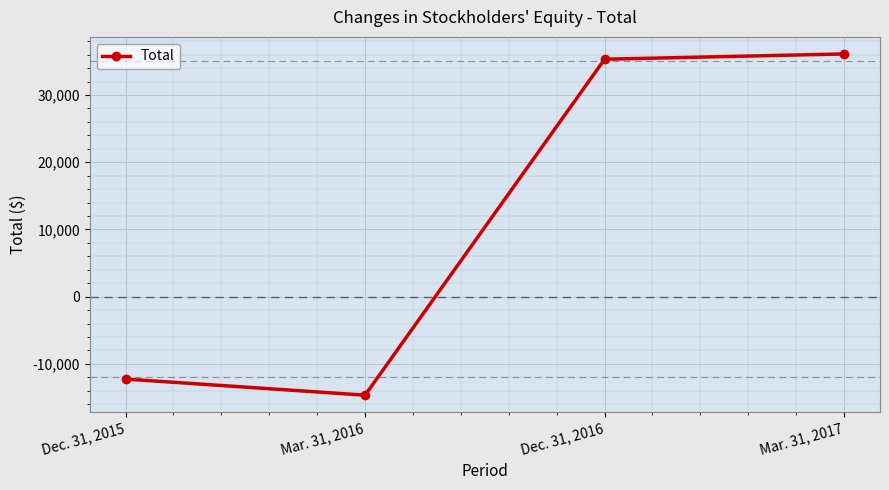

True or false: the data shows 36112 at Mar. 31, 2017.

True